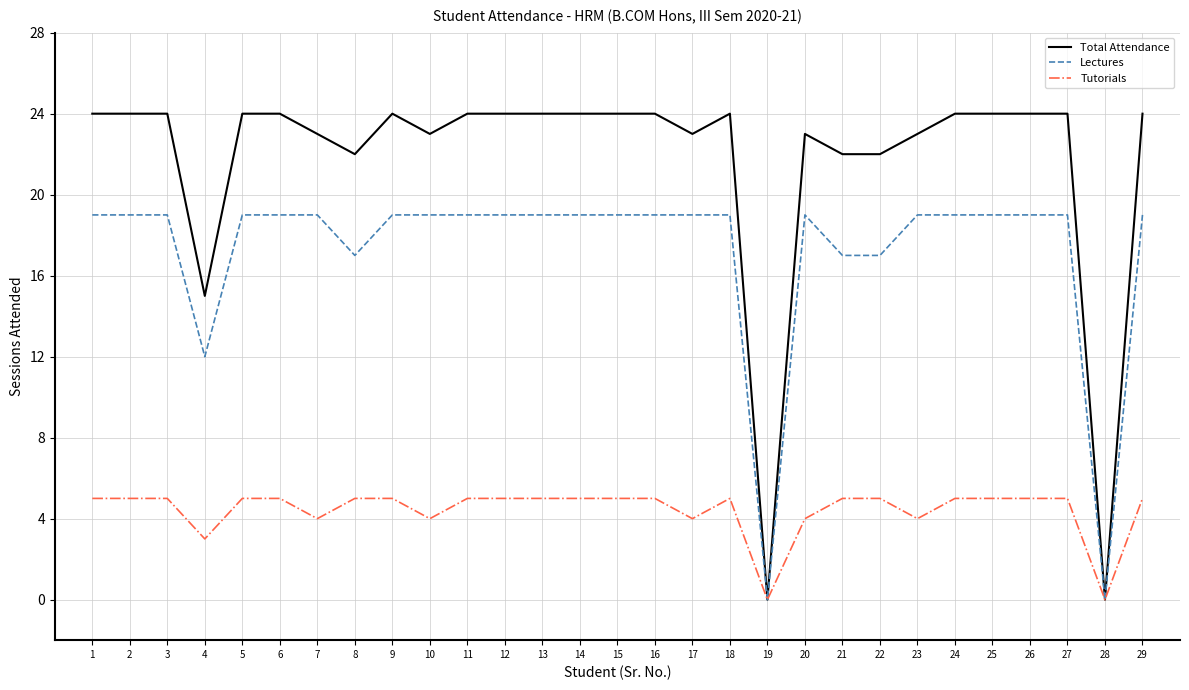

List the series in order of their peak value, lowest first.

Tutorials, Lectures, Total Attendance